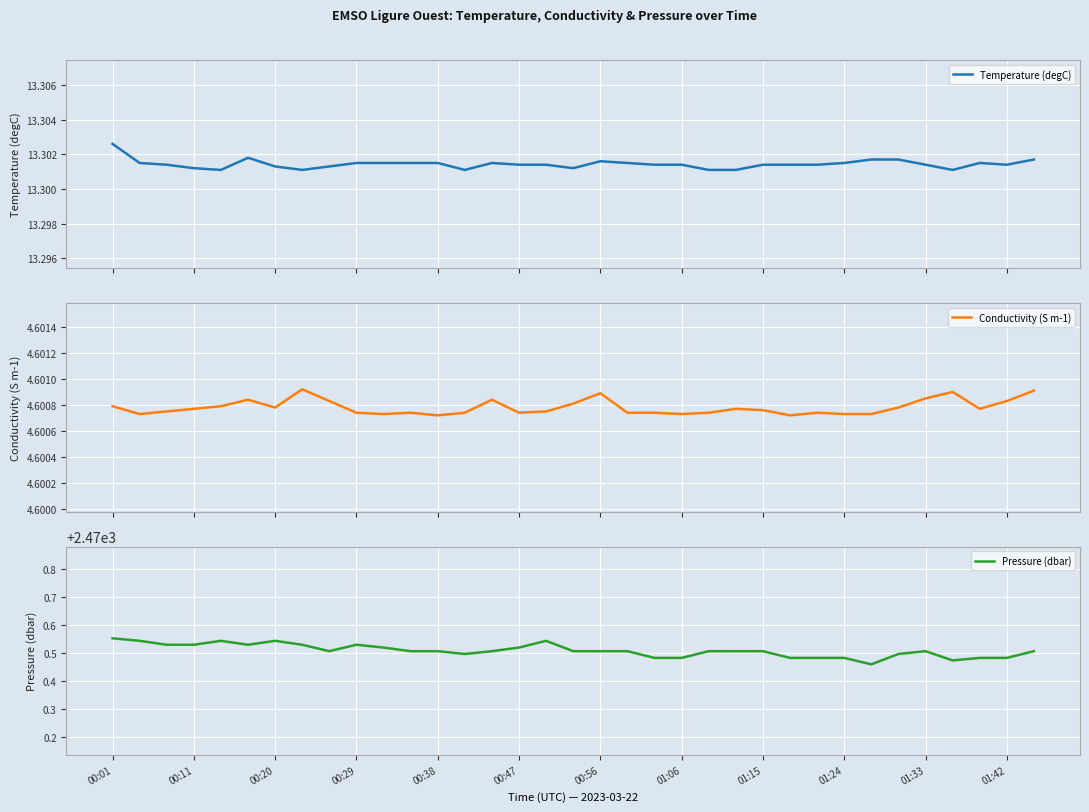

Is it true that Conductivity (S m-1) equals 7.2 at 20?

False